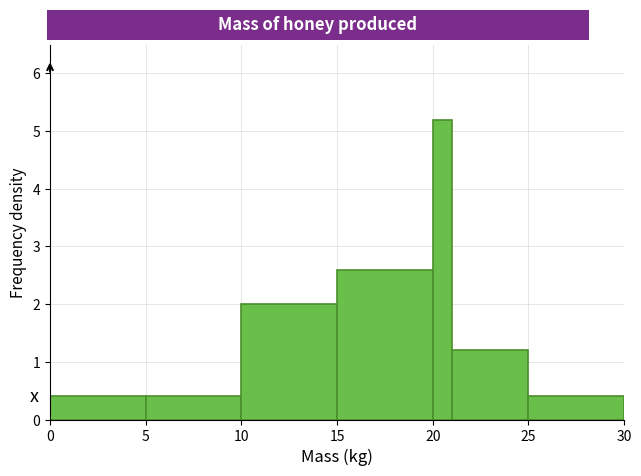

Around what value on the x-axis is the tallest bar? Give the approximate position of its centre, as read against the axis.

20.5